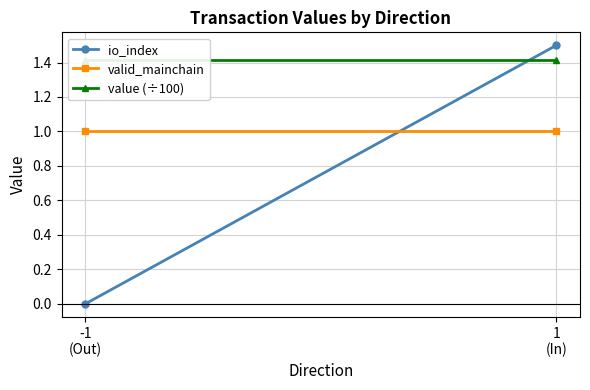

What are all the series names shown in the legend?

io_index, valid_mainchain, value (÷100)